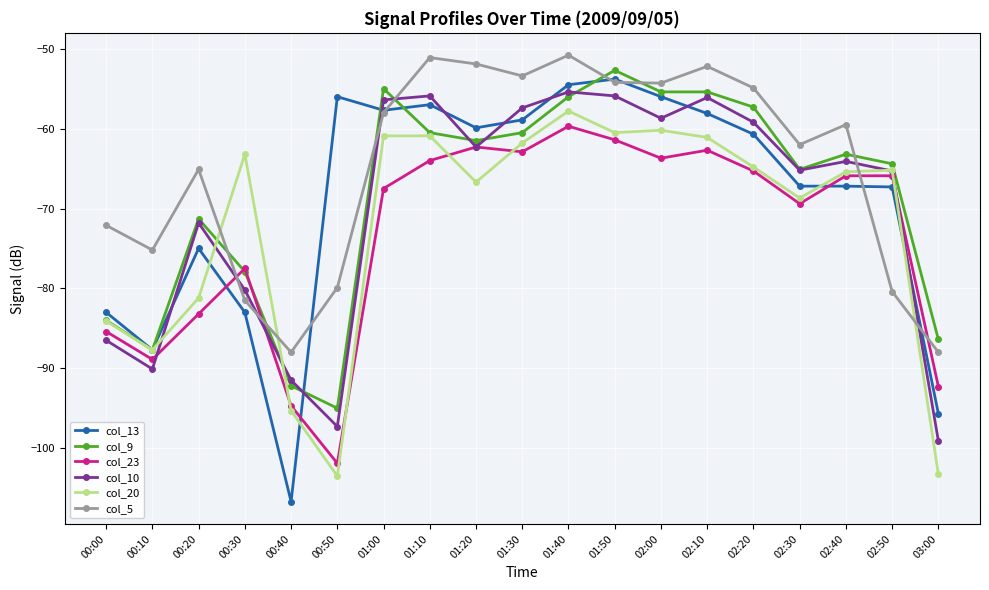

What position from the left is 00:40?

5